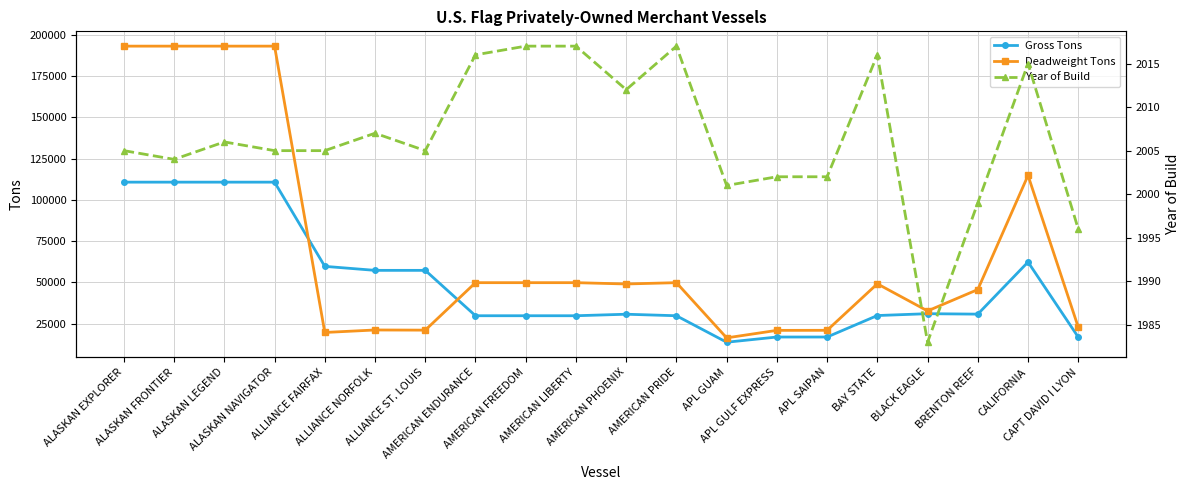

Which category has the highest value in the Gross Tons series?

ALASKAN EXPLORER